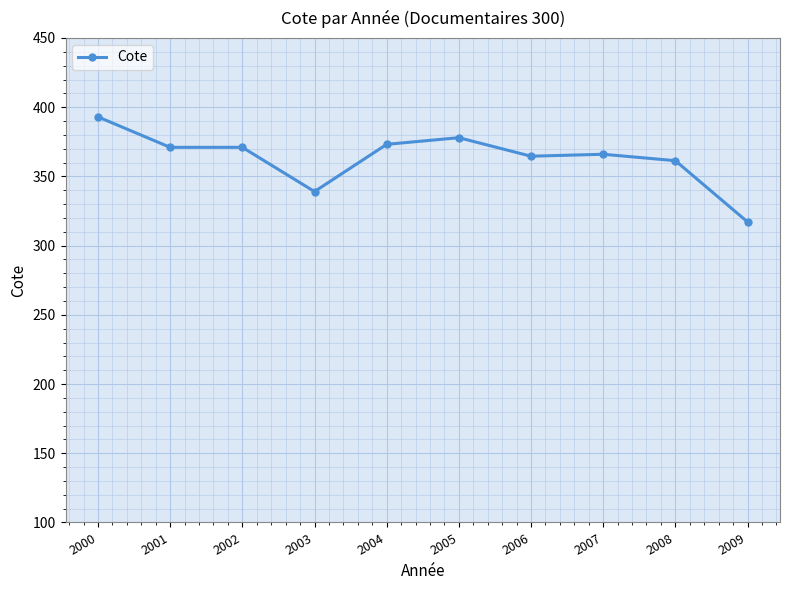

What is the minimum value shown in the chart?

317.1